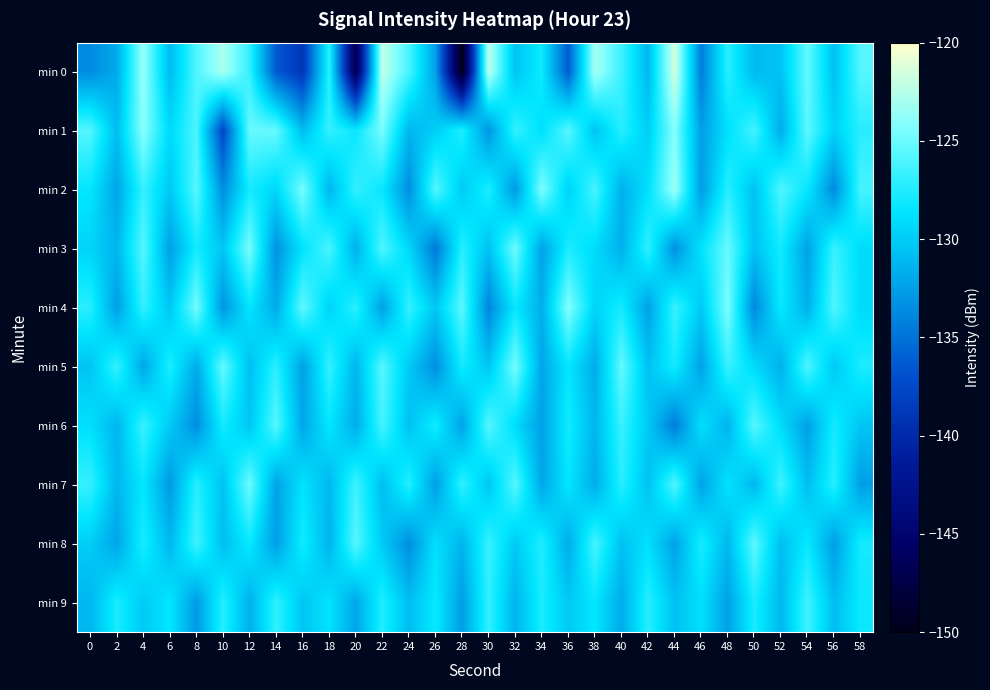

How many series are shown in this chart?

10